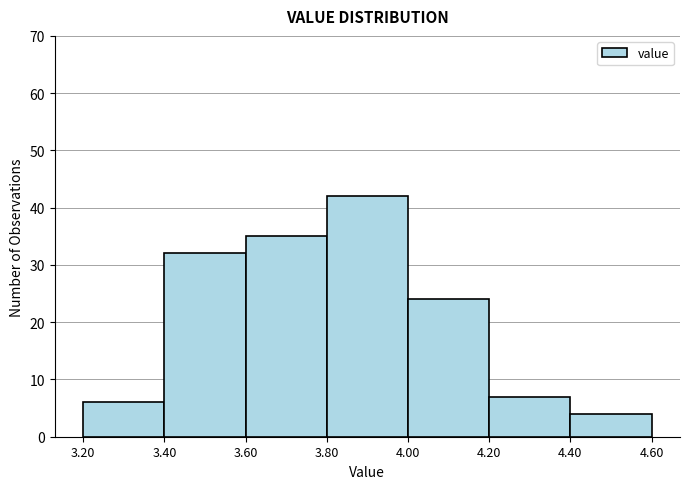

Which range on the x-axis has the tallest bar?

3.80 to 4.00